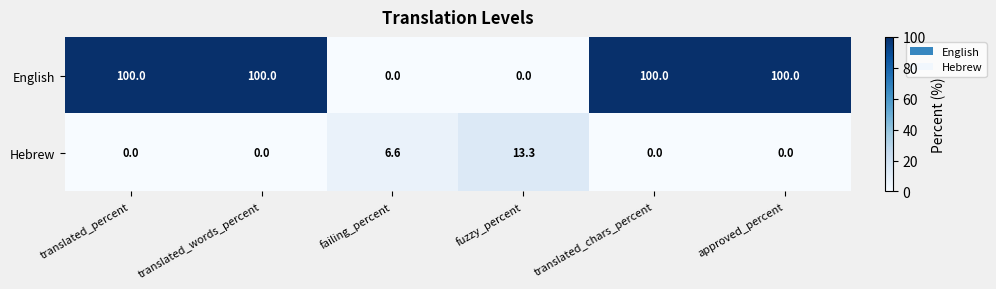

Rank the series at approved_percent from lowest to highest value.

Hebrew, English